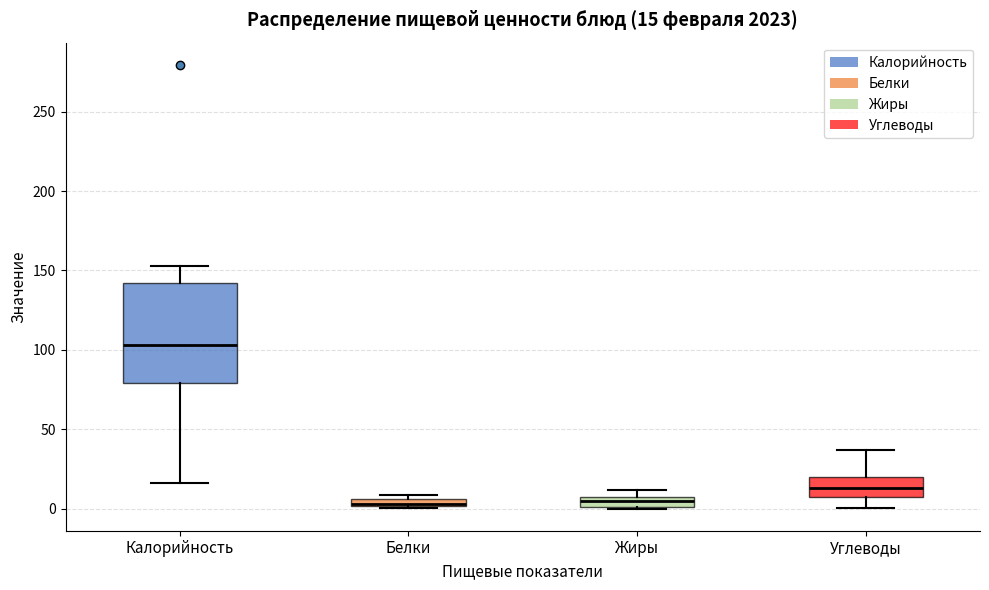

Which box is the tallest, from its lower edge to its upper edge?

Калорийность